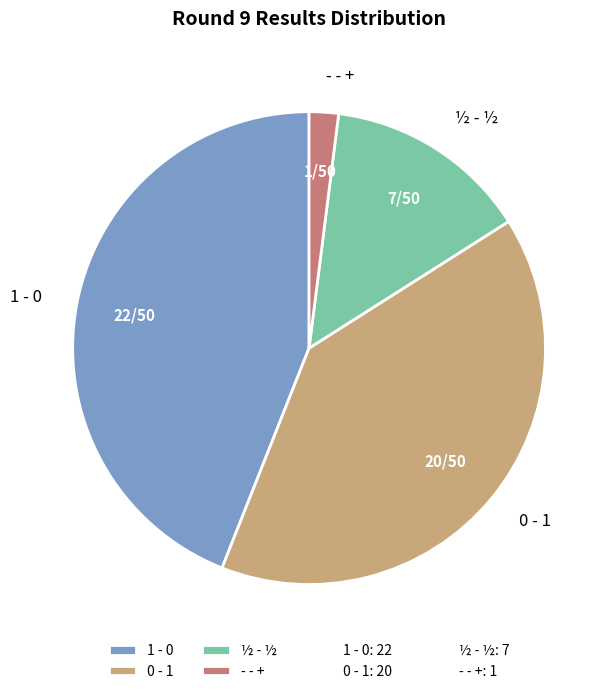

How many slices are in this pie chart?

4